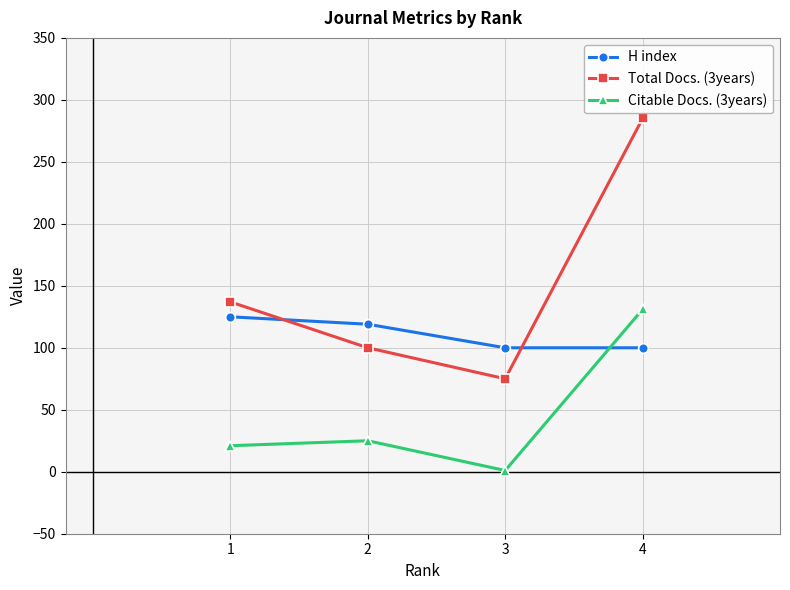

What is the value of the Total Docs. (3years) point at the 4th from the left?

285